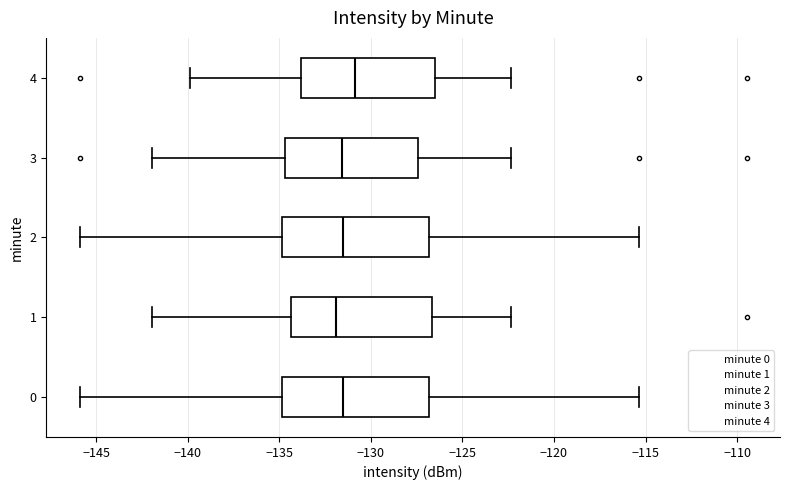

Reading bottom to top, read every box against the x-axis: the position of its median line, the range the box covers, and the ends of its whiskers. The values are not printed on the chart, so give them approximately, as read against the axis.

0: median -131.5, box -135.0 to -127.0, whiskers -146.0 to -115.5
1: median -132.0, box -134.5 to -126.5, whiskers -142.0 to -122.5
2: median -131.5, box -135.0 to -127.0, whiskers -146.0 to -115.5
3: median -131.5, box -134.5 to -127.5, whiskers -142.0 to -122.5
4: median -131.0, box -134.0 to -126.5, whiskers -140.0 to -122.5